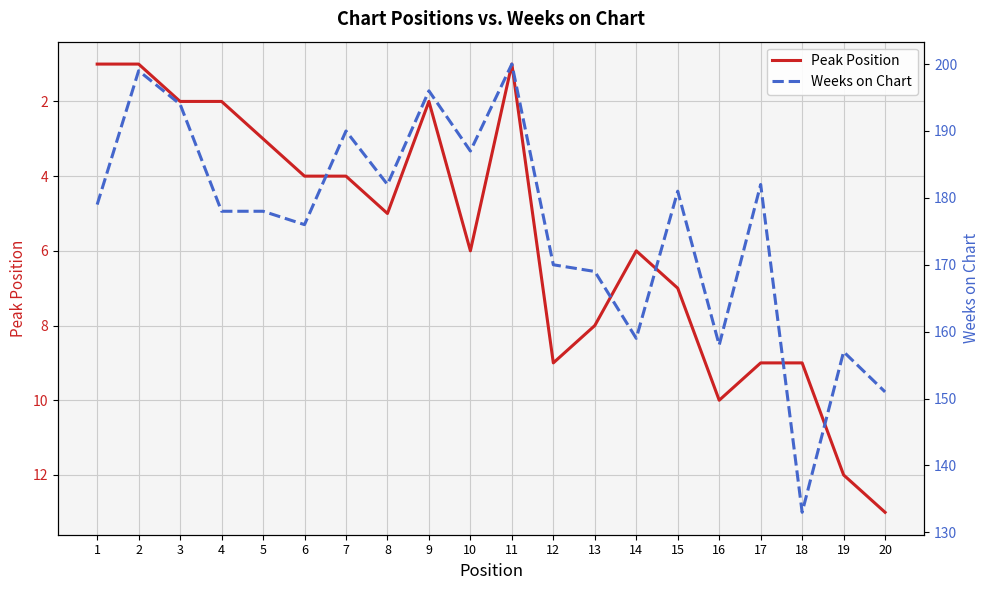

At which label does Peak Position reach its peak?

20